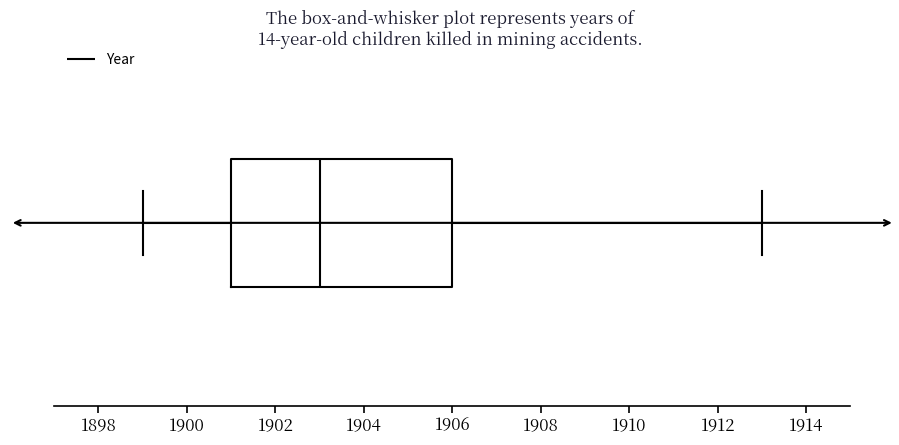

Transcribe this box plot: give where the median line is, the range the box spans, and where the two whiskers end, as read against the x-axis. The values are not printed on the chart, so give them approximately, as read against the axis.

median 1903, box 1901 to 1906, whiskers 1899 to 1913